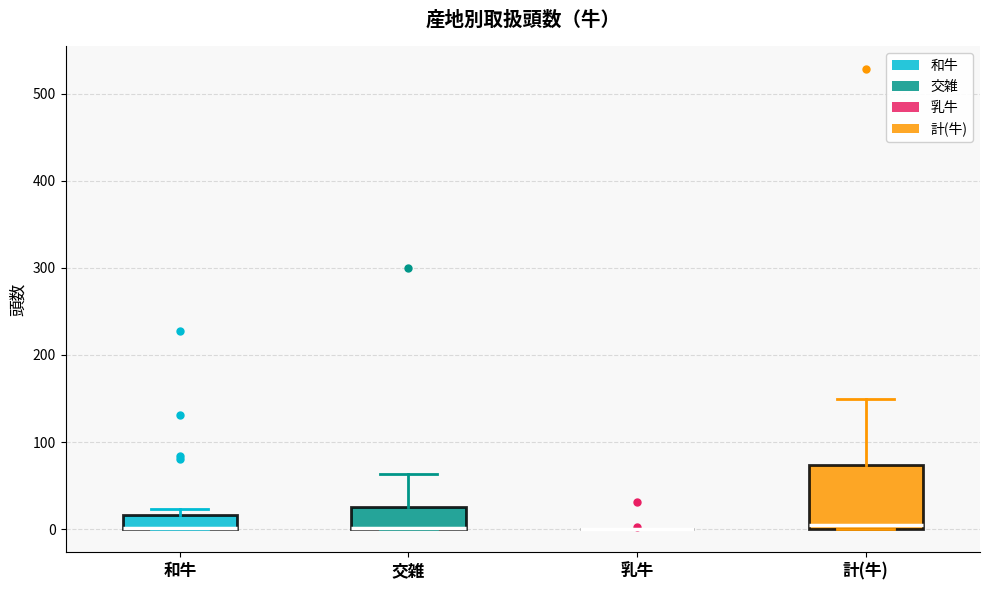

Which box is the tallest, from its lower edge to its upper edge?

計(牛)